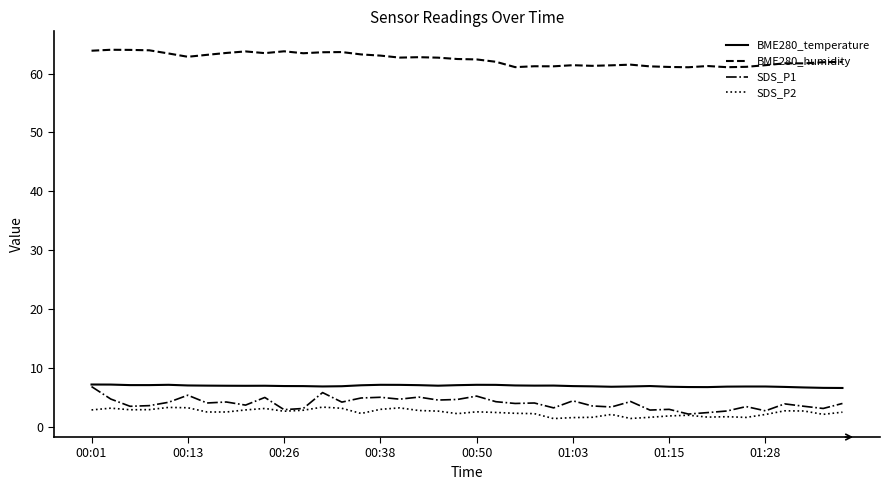

True or false: SDS_P2 and BME280_humidity intersect in this chart.

False